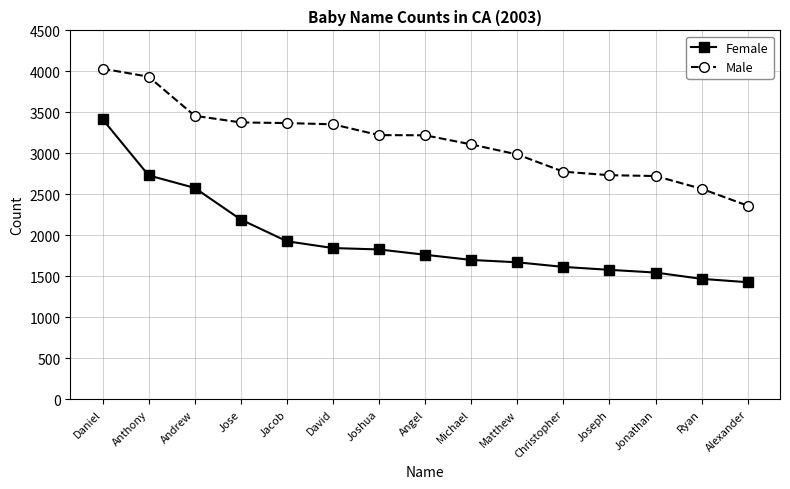

Which series changed the most between Jonathan and Alexander?

Male